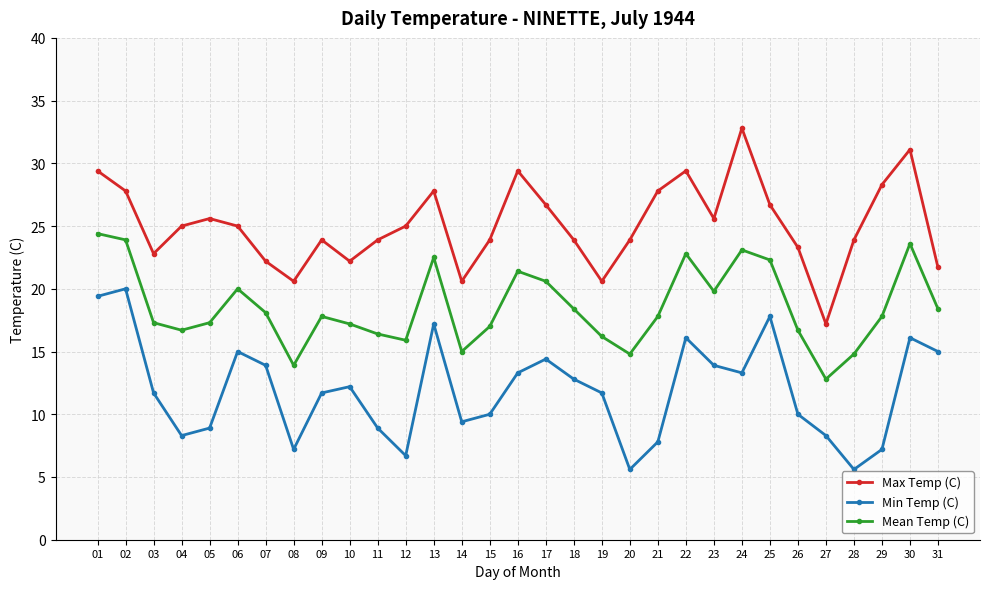

What is the minimum value shown in the chart?

5.6